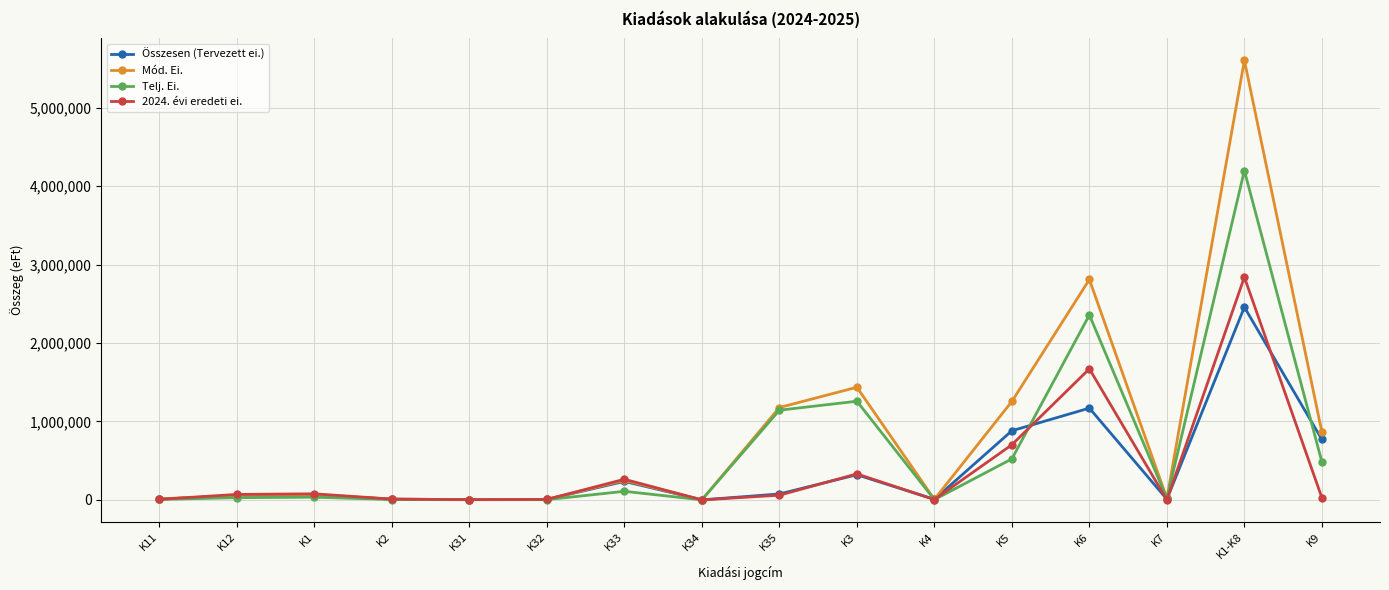

Which series has the widest spread of values?

Mód. Ei.